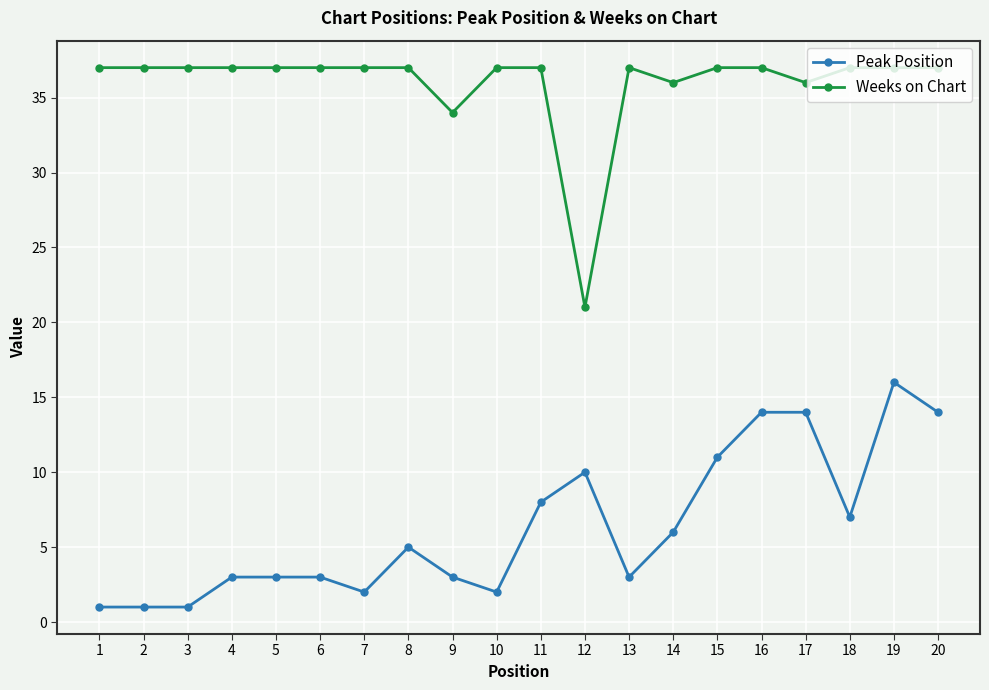

What is the sum of the Peak Position values at 12 and 4?

13